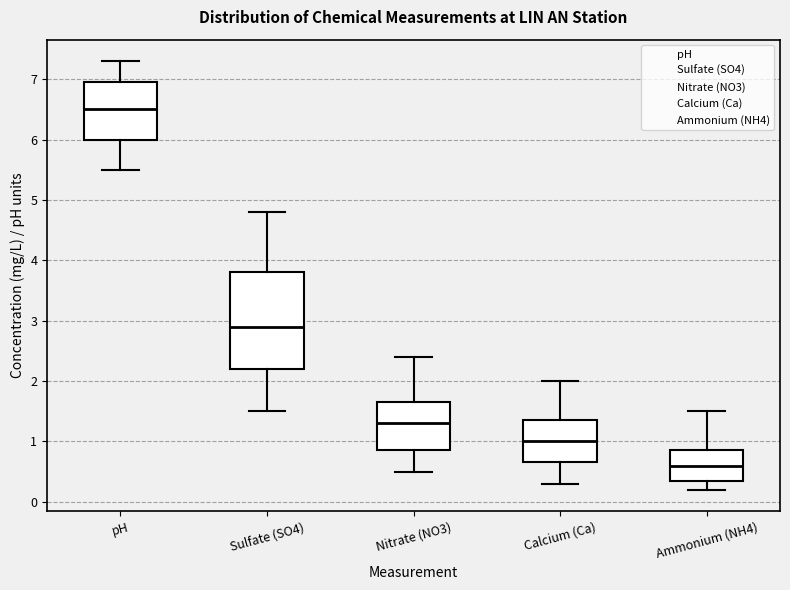

Which box is the tallest, from its lower edge to its upper edge?

Sulfate (SO4)